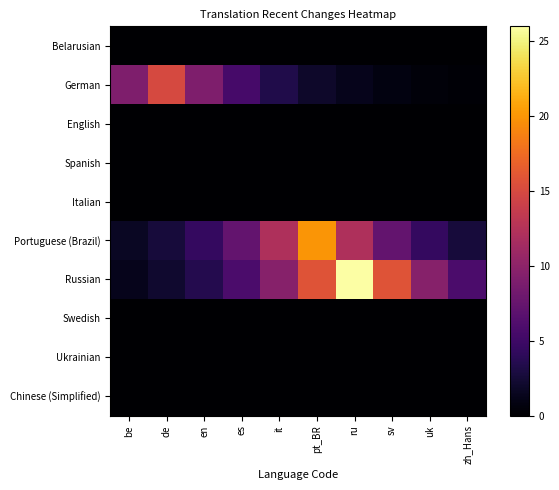

How many series are shown in this chart?

10